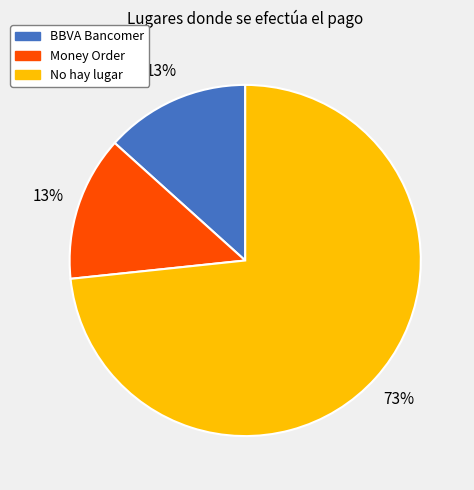

Is the sum of No hay lugar and Money Order greater than half?

Yes